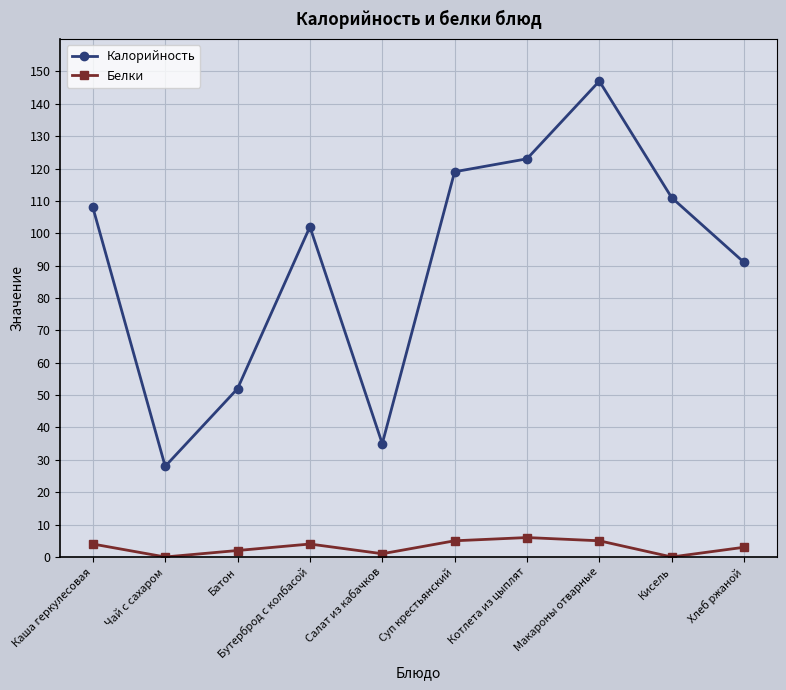

Which series has the largest range (max minus min)?

Калорийность